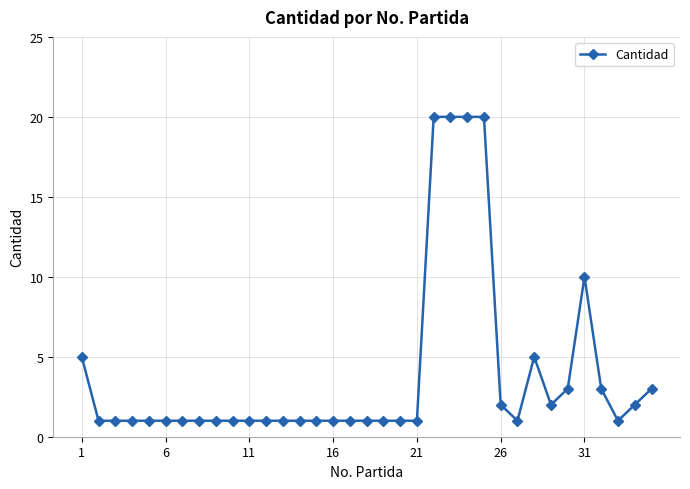

Does the chart have visible grid lines?

Yes